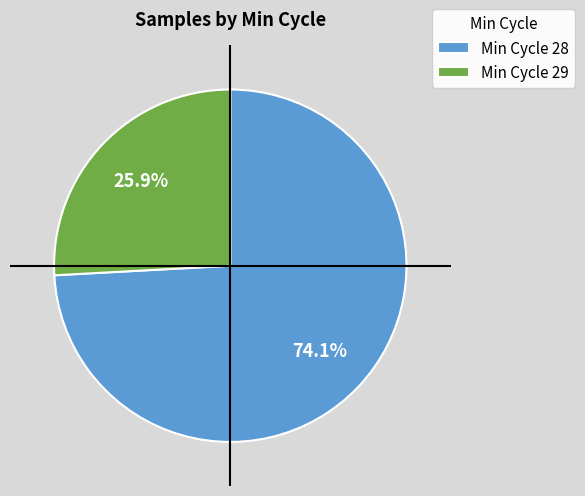

Do Min Cycle 28 and Min Cycle 29 together represent more than half of the pie?

Yes